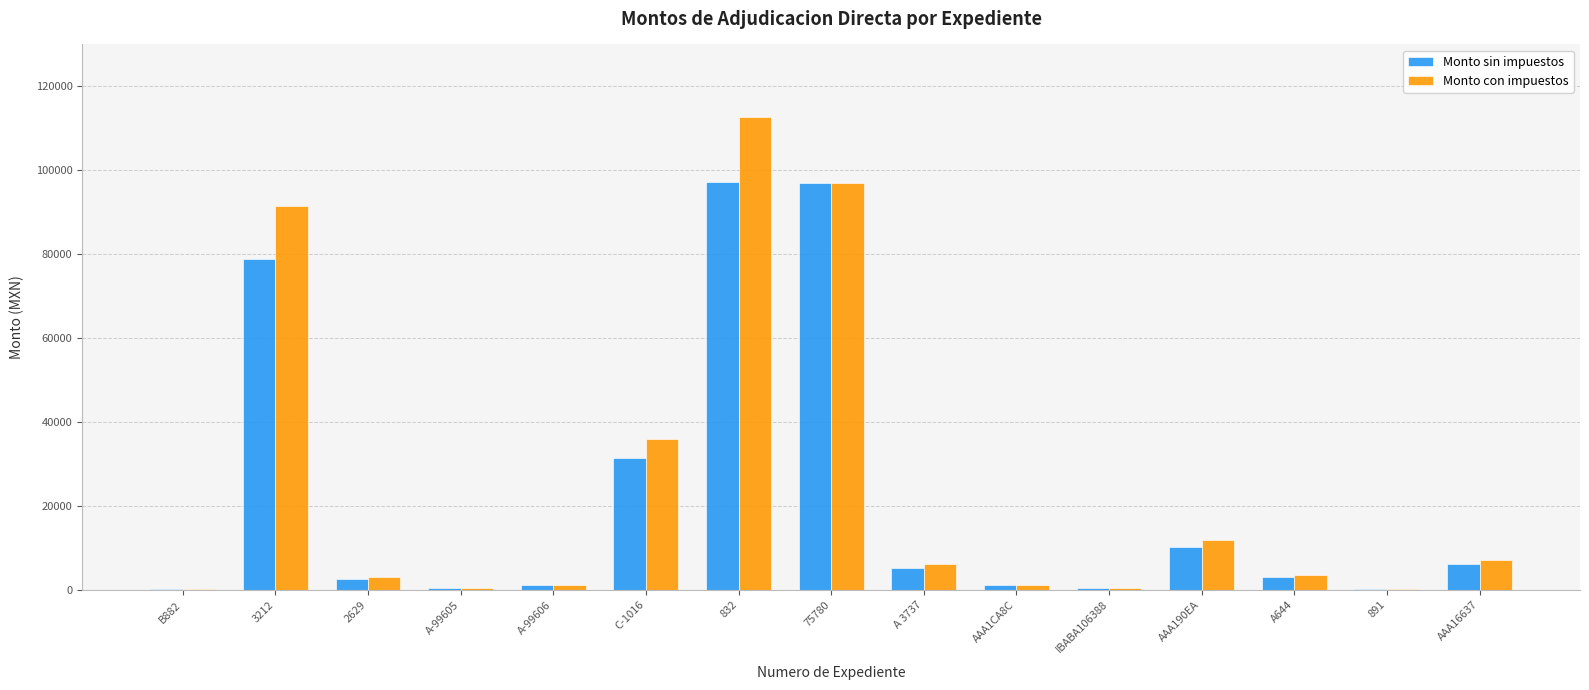

Which series has the largest total across all categories?

Monto con impuestos